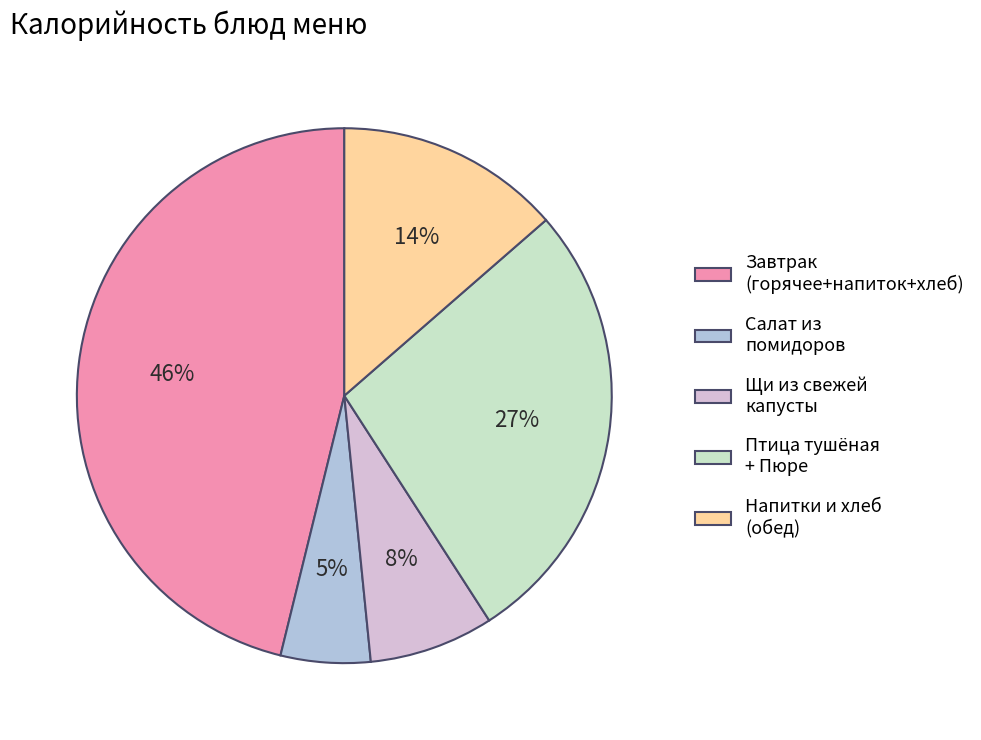

Is there a majority slice in this chart?

No